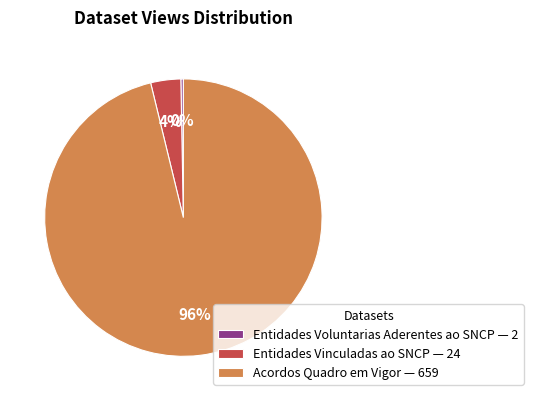

To the nearest percent, what is the difference between the largest and smallest slice percentages?

96%